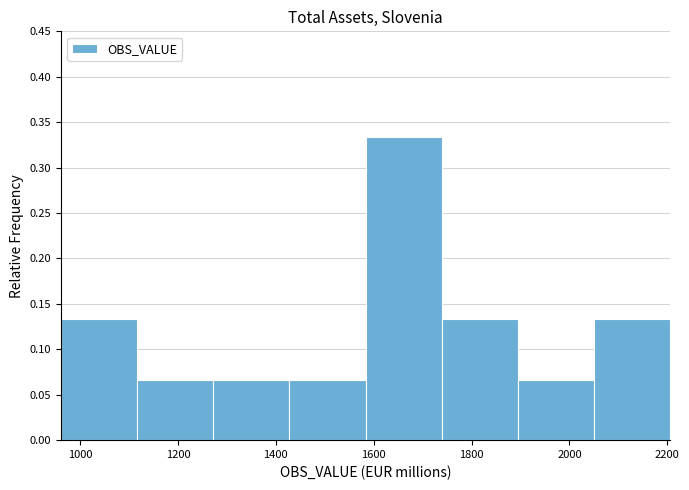

Reading left to right, list every bar in this chart as the range it spans on the x-axis followed by its height. Neither the bar edges nor the heights are printed on the chart, so give them approximately, as read against the axes.

960 to 1120: 0.135
1120 to 1280: 0.065
1280 to 1420: 0.065
1420 to 1580: 0.065
1580 to 1740: 0.335
1740 to 1900: 0.135
1900 to 2060: 0.065
2060 to 2200: 0.135